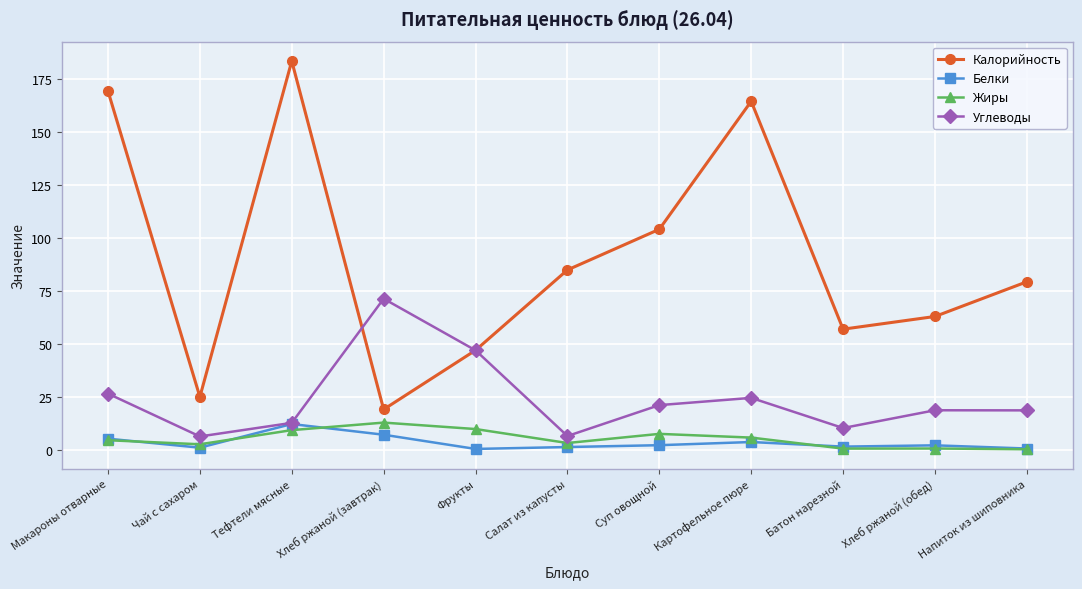

What is the label of the 11th point from the right?

Макароны отварные